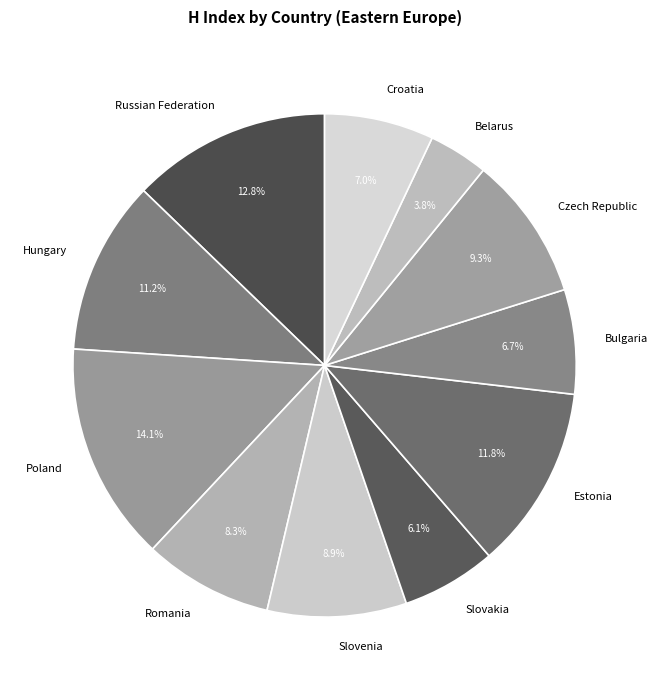

To the nearest percent, what is the difference between the Slovakia and Estonia slice percentages?

6%